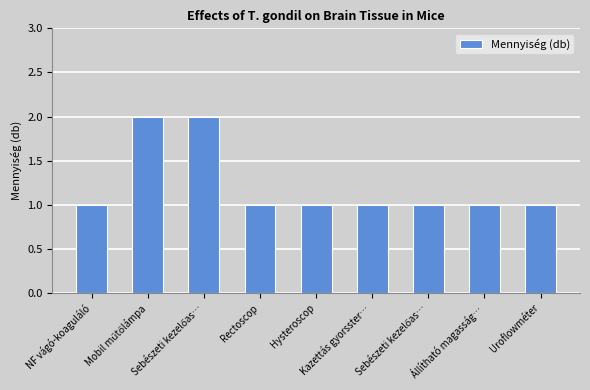

How many bars are there in total?

9